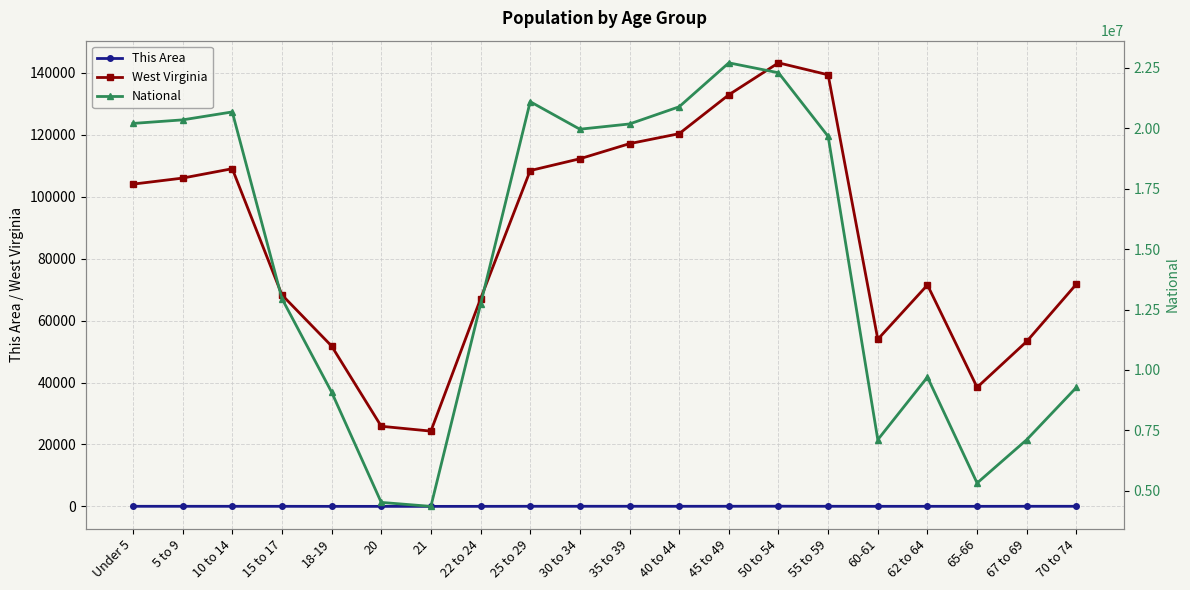

At 60-61, list the series in order from largest to smallest.

National, West Virginia, This Area